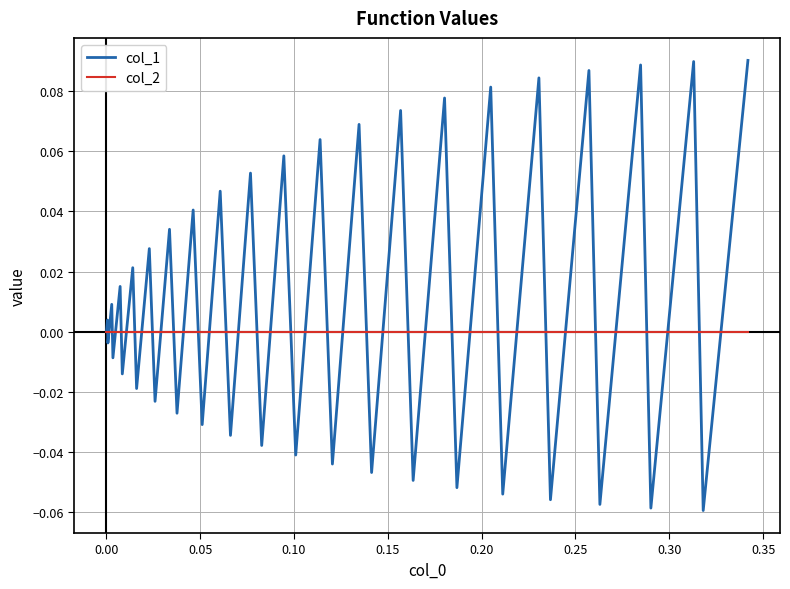

Which series has the largest range (max minus min)?

col_1